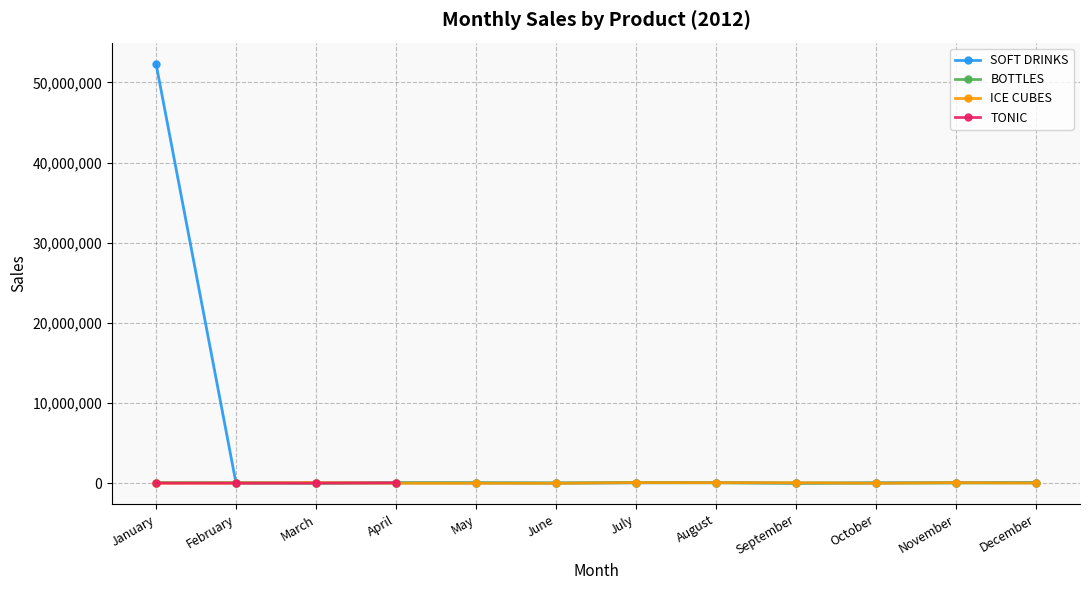

At which label does SOFT DRINKS reach its peak?

January